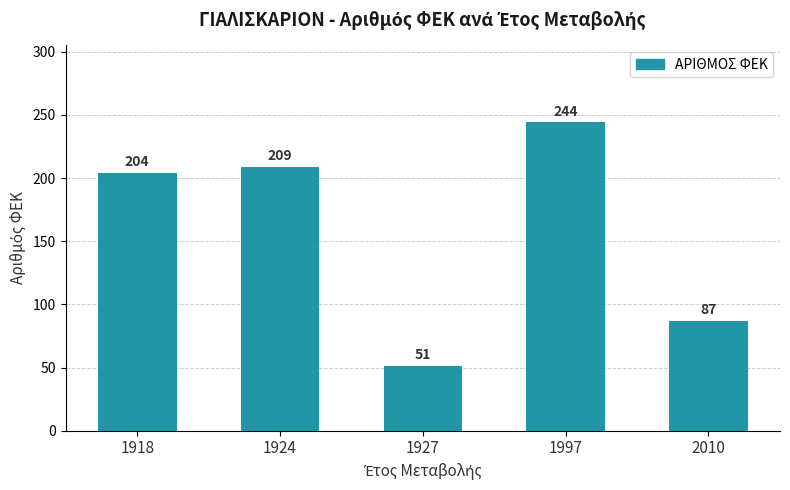

What is the smallest value displayed?

51